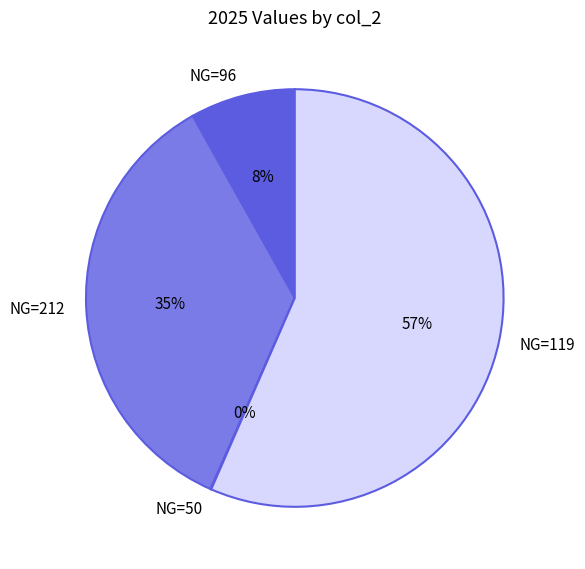

What percentage is the NG=96 slice, to the nearest percent?

8%